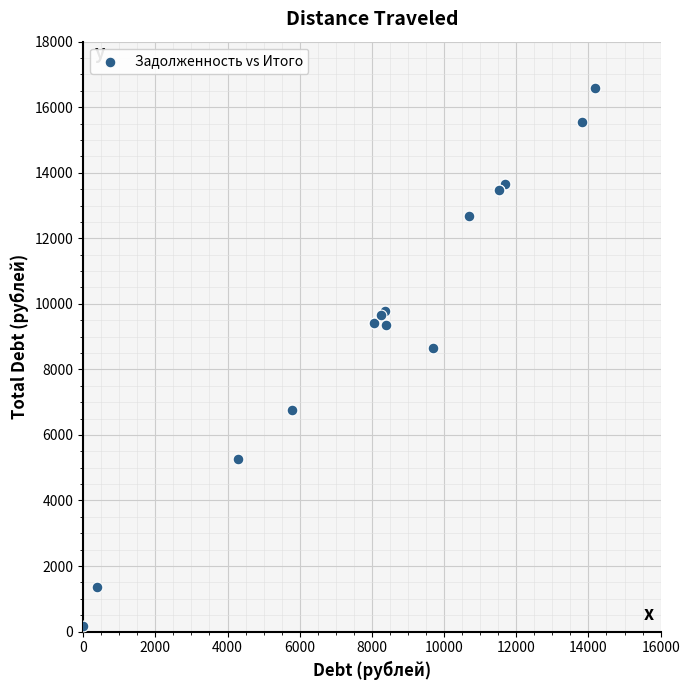

What Y value in the scatter plot is closest to 8372?

8666.0